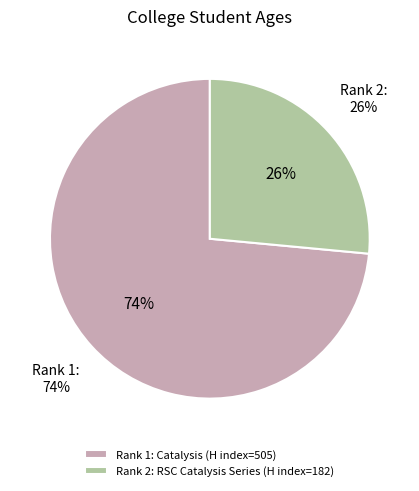

Combined, what portion of the pie is RSC Catalysis Series (Rank 2) and Catalysis (Rank 1)?

100.0%